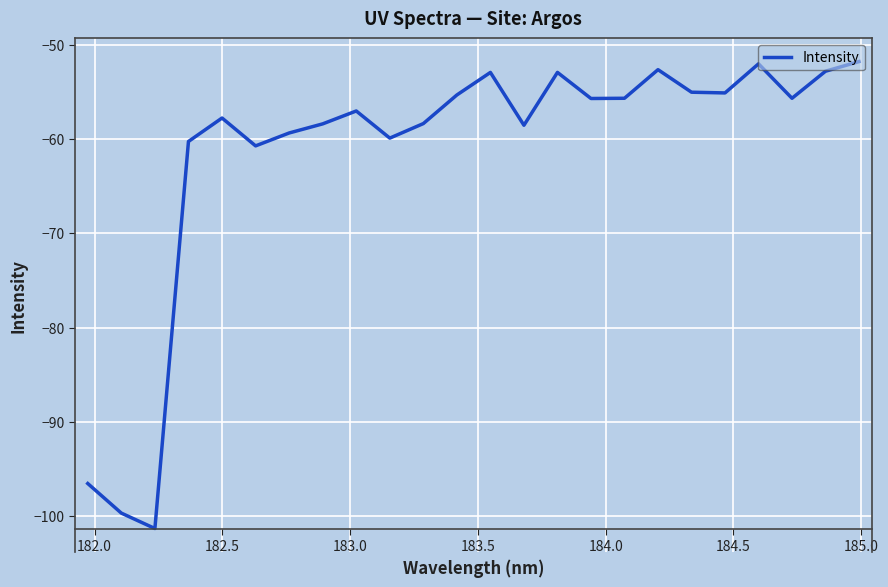

What is the maximum value shown in the chart?

-51.8